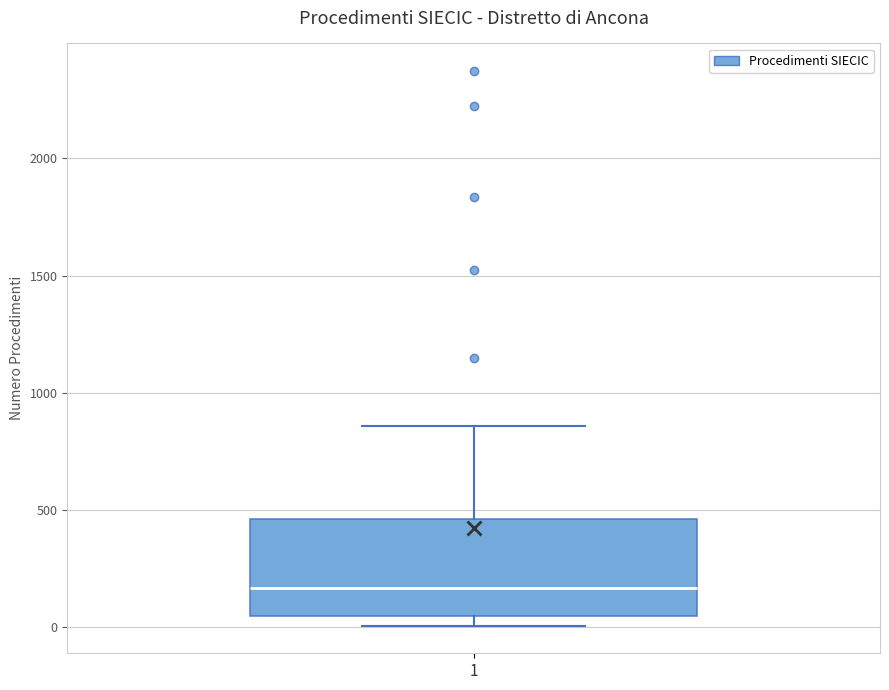

Transcribe this box plot: give where the median line is, the range the box spans, and where the two whiskers end, as read against the y-axis. The values are not printed on the chart, so give them approximately, as read against the axis.

median 150, box 50 to 450, whiskers 0 to 850